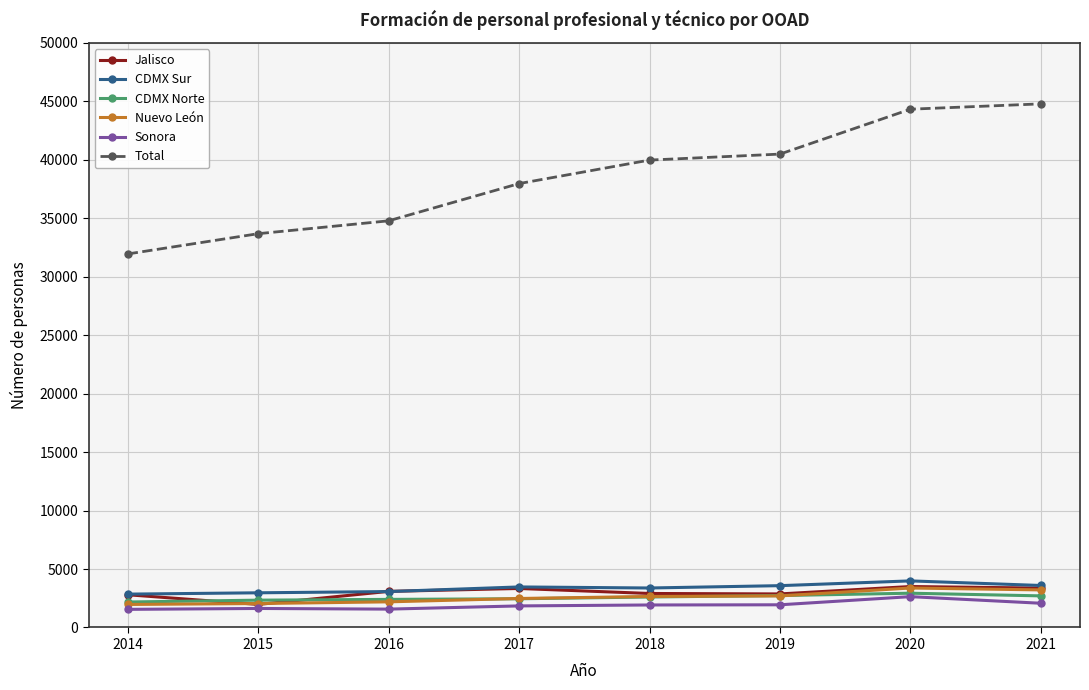

What is the sum of all CDMX Norte values?

20338